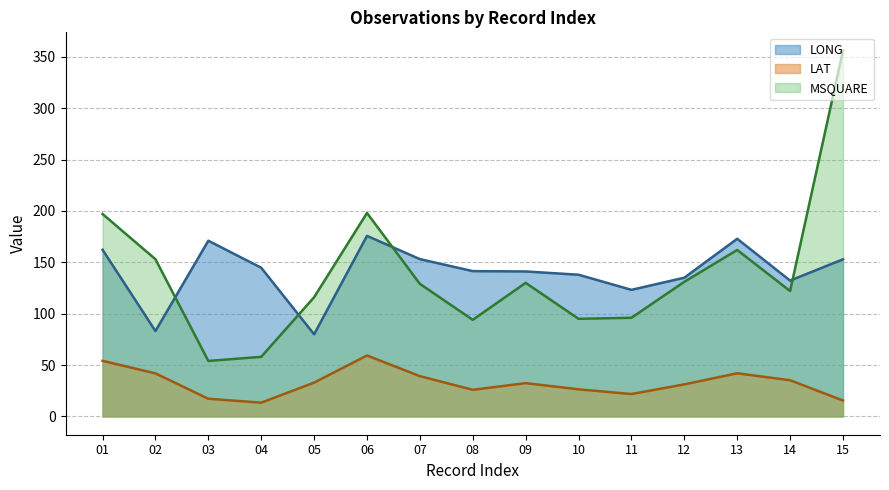

What is the difference between the maximum and second lowest values in the LONG series?

92.6